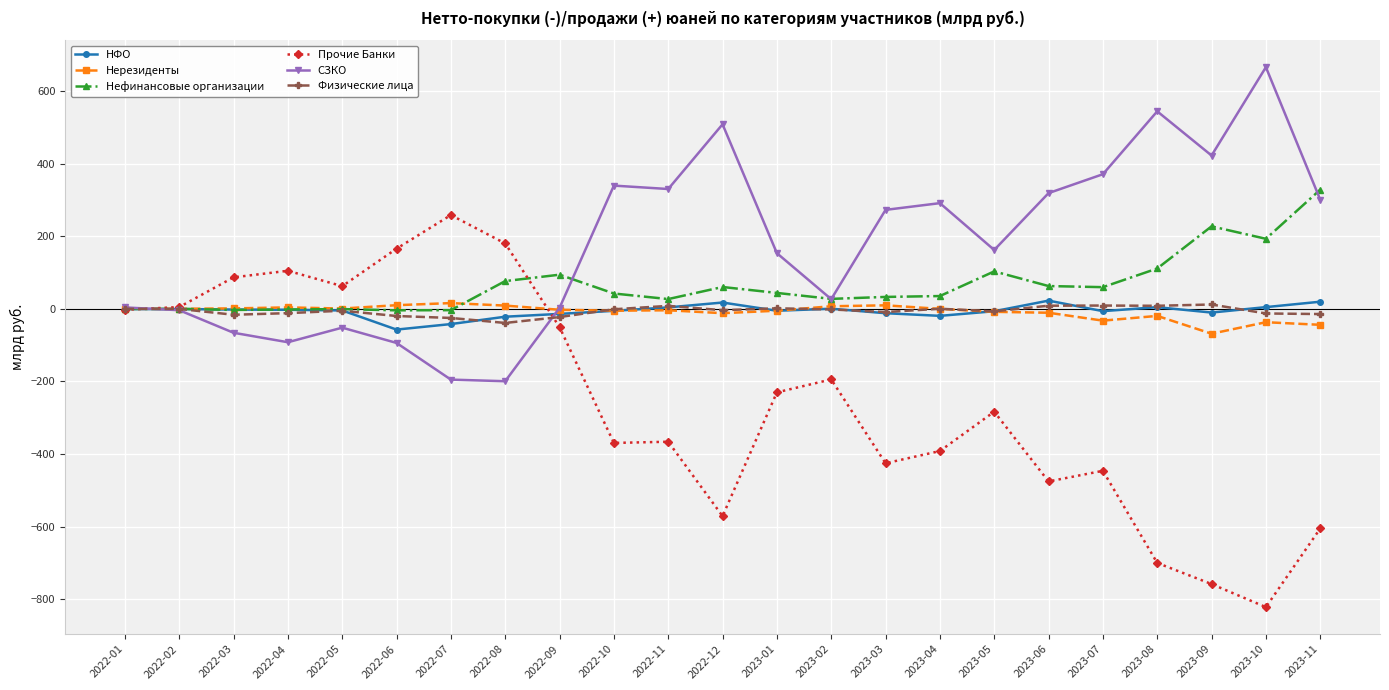

Which series ends up on top after the final intersection of Прочие Банки and Физические лица?

Физические лица